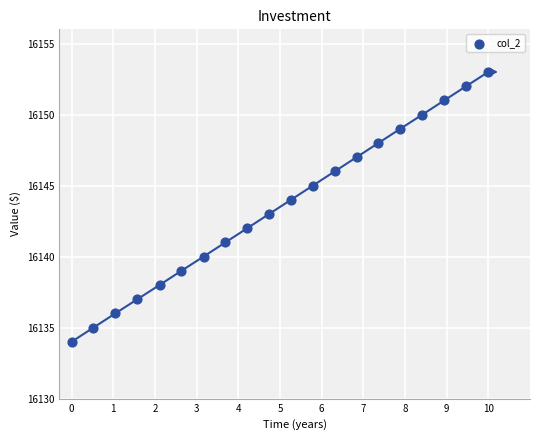

What is the range of Y values (max minus min)?

19